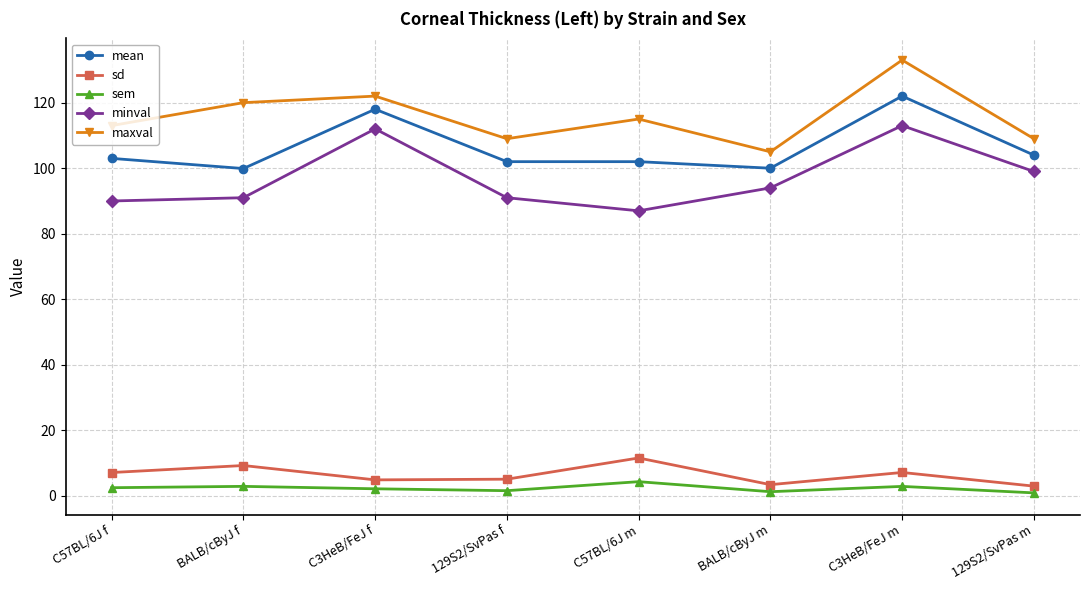

True or false: mean has a value of 122.0 at C3HeB/FeJ m.

True